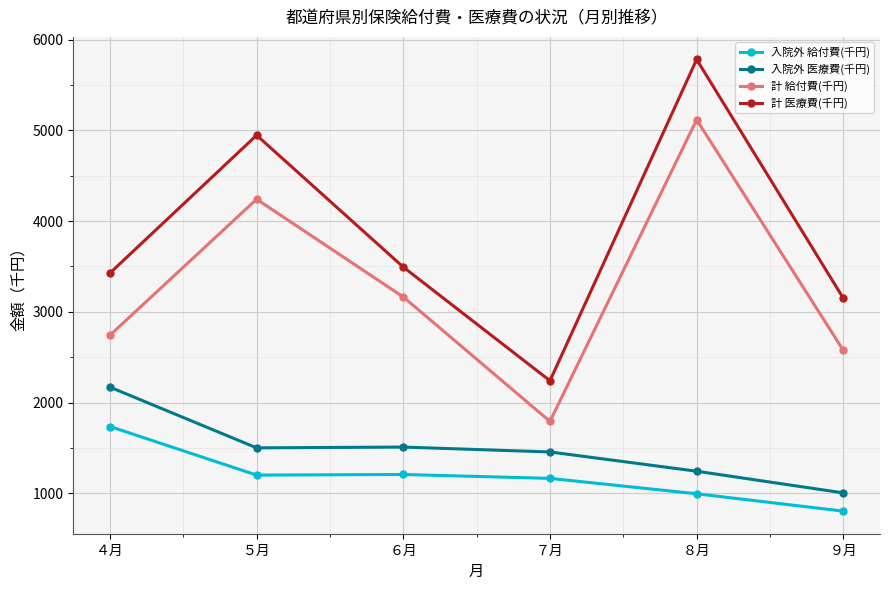

The value of 入院外 医療費(千円) at ５月 is 1501.2. True or false?

True